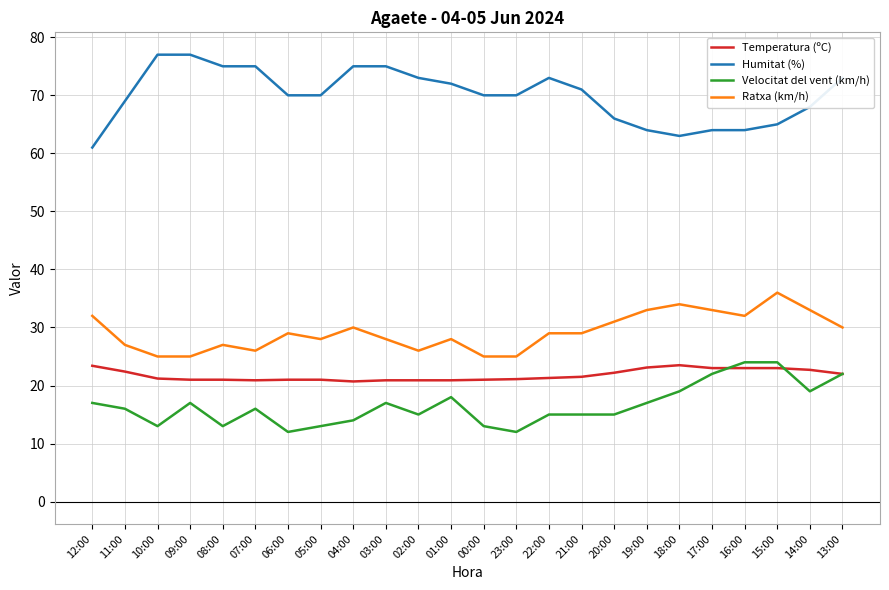

What is the maximum value for Ratxa (km/h)?

36.0